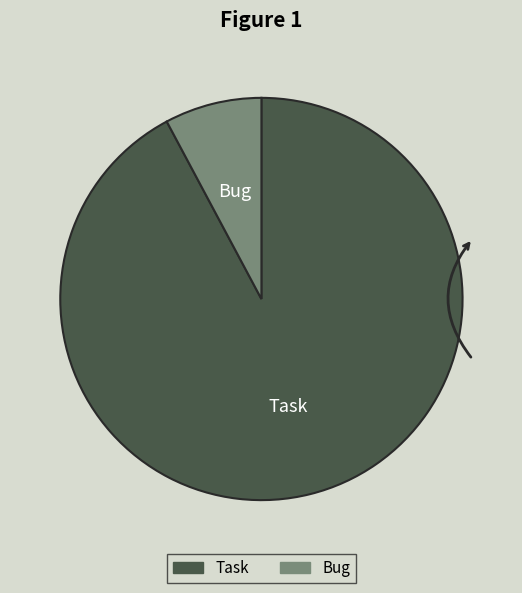

What is the smallest slice in the pie chart?

Bug